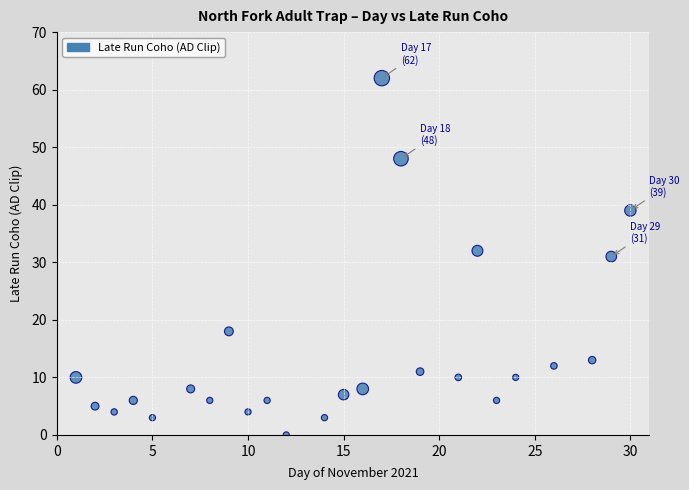

What is the range of Y values (max minus min)?

62